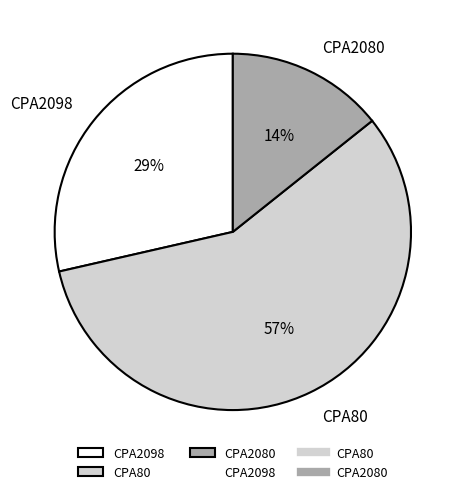

Combined, do CPA80 and CPA2080 account for over 50%?

Yes